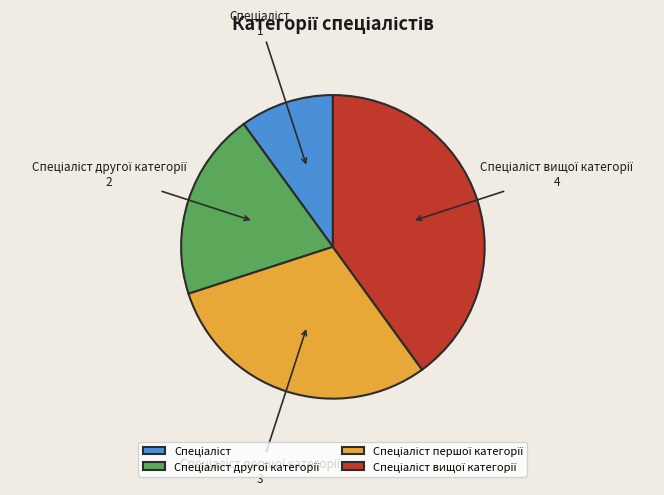

Does any single category account for the majority?

No